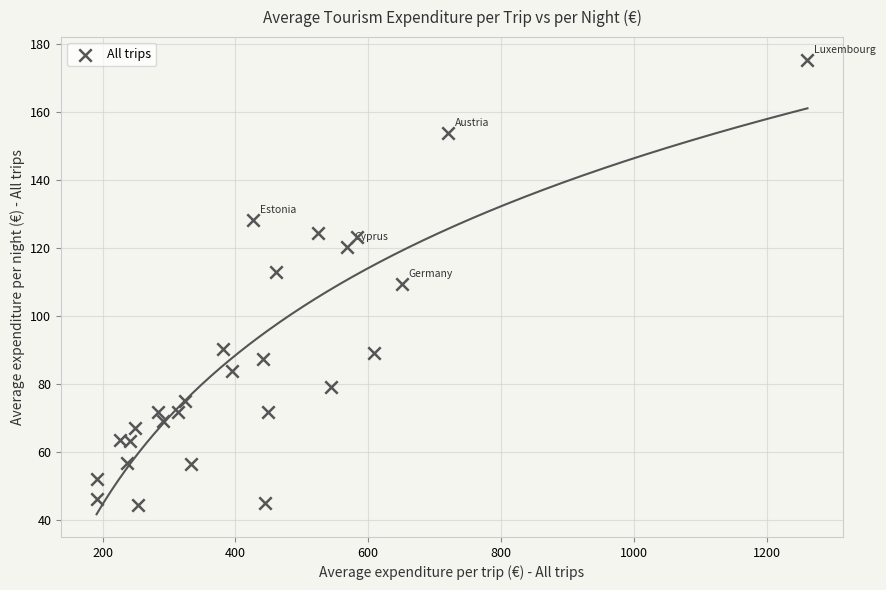

What is the range of Y values (max minus min)?

130.9